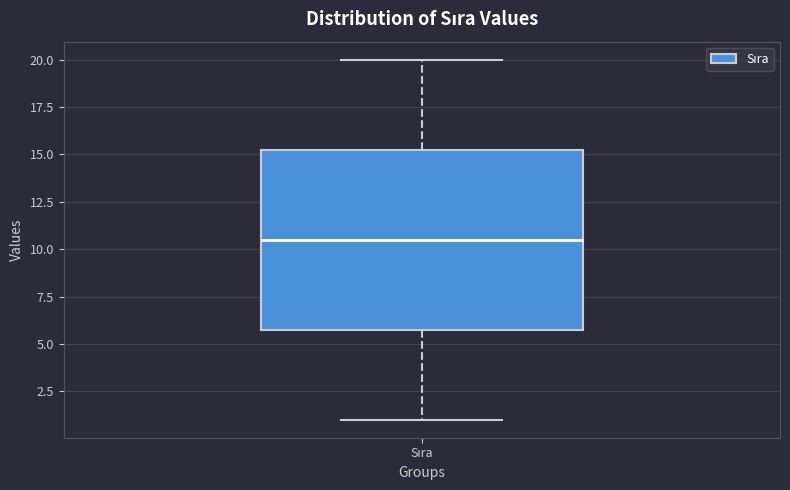

Read this box plot against the y-axis: the position of the median line, the range covered by the box, and the ends of both whiskers. The values are not printed on the chart, so give them approximately, as read against the axis.

median 10.5, box 6.0 to 15.5, whiskers 1.0 to 20.0